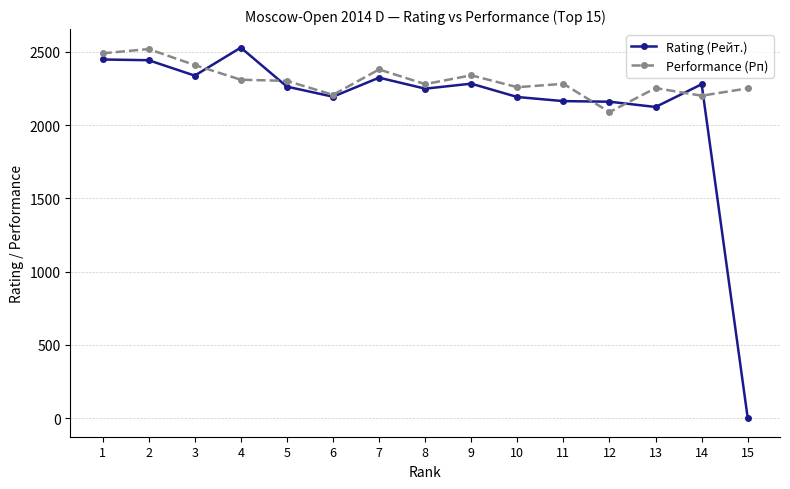

Which series has the largest total across all categories?

Performance (Рп)